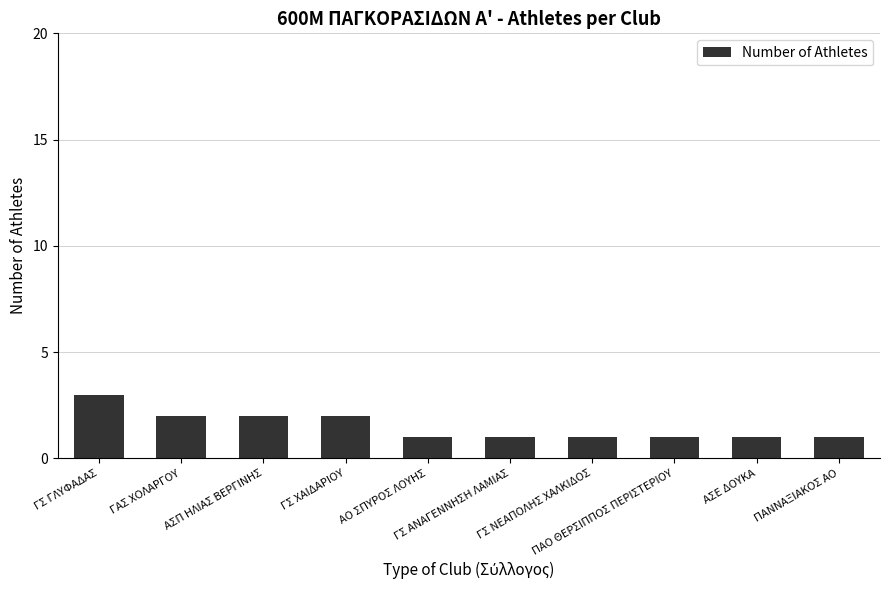

What is the smallest value displayed?

1